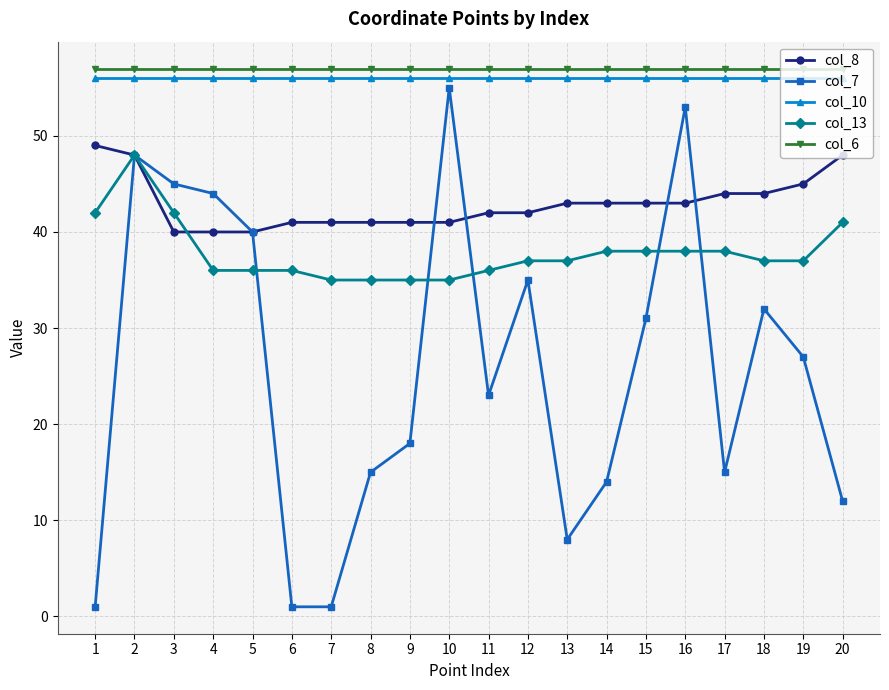

True or false: col_7 and col_8 intersect in this chart.

True